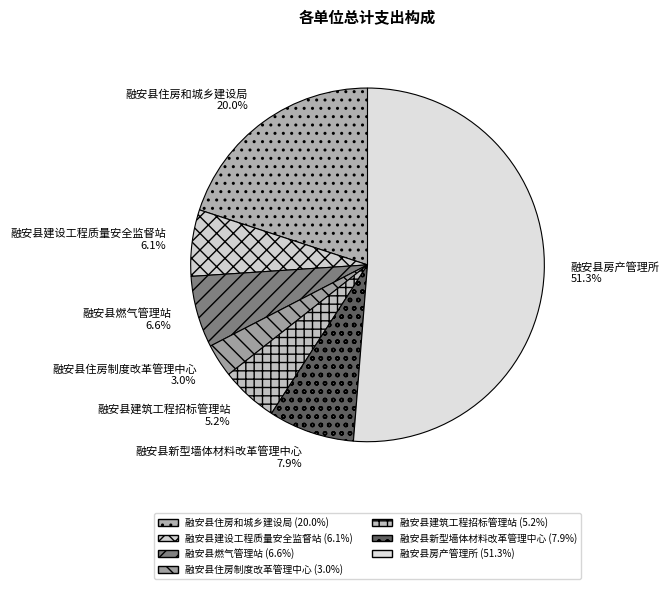

Combined, do 融安县住房制度改革管理中心 and 融安县建筑工程招标管理站 account for over 50%?

No